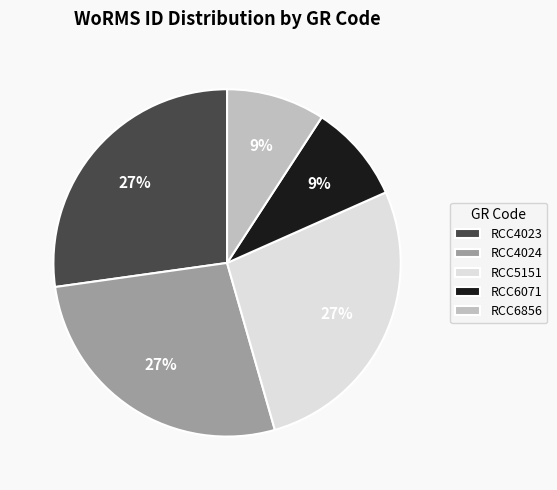

Count the number of slices in the pie.

5